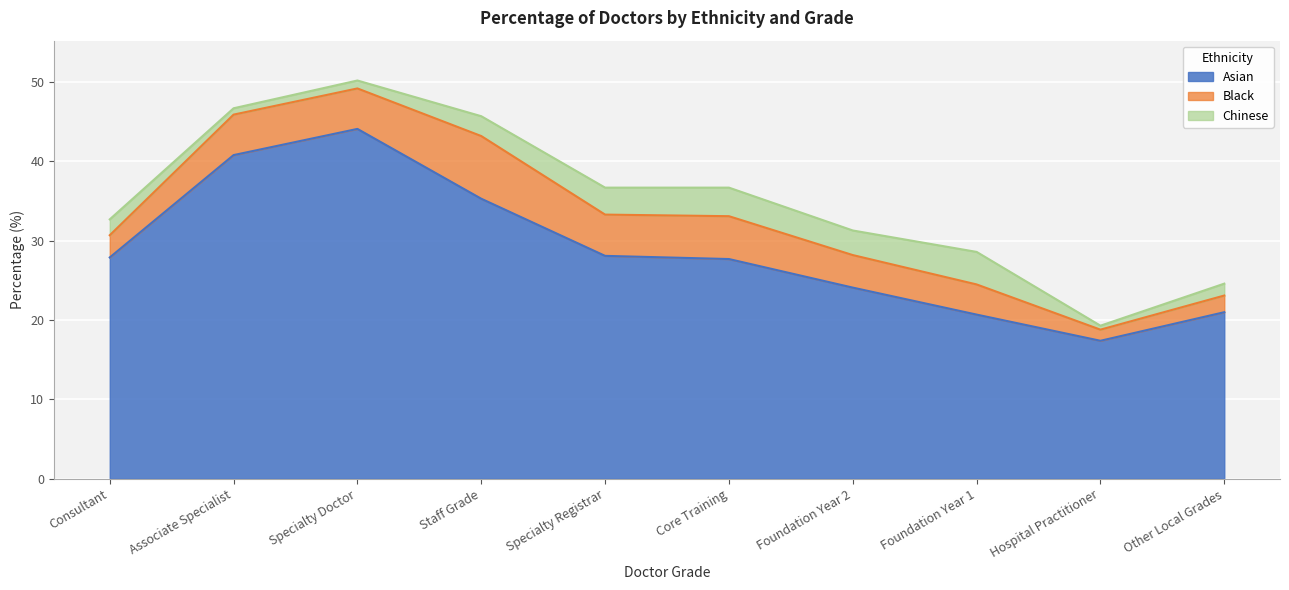

In Black, how many points are lower than both neighbors (excluding endpoints)?

2